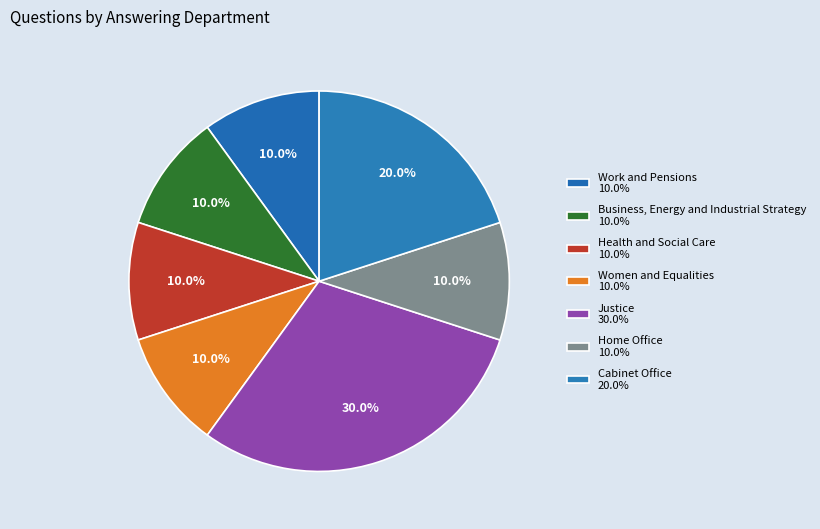

Count the number of slices in the pie.

7